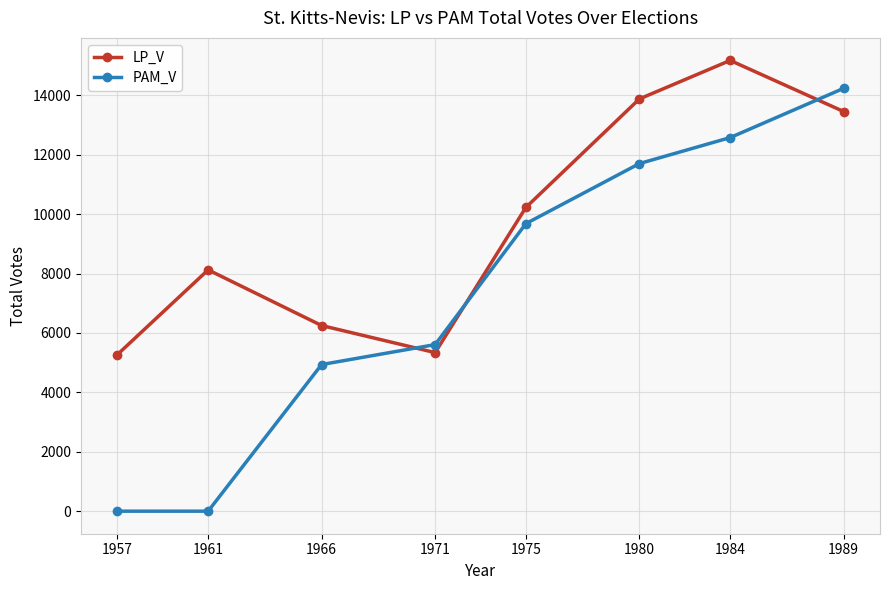

The value of PAM_V at 1975 is 3594. True or false?

False